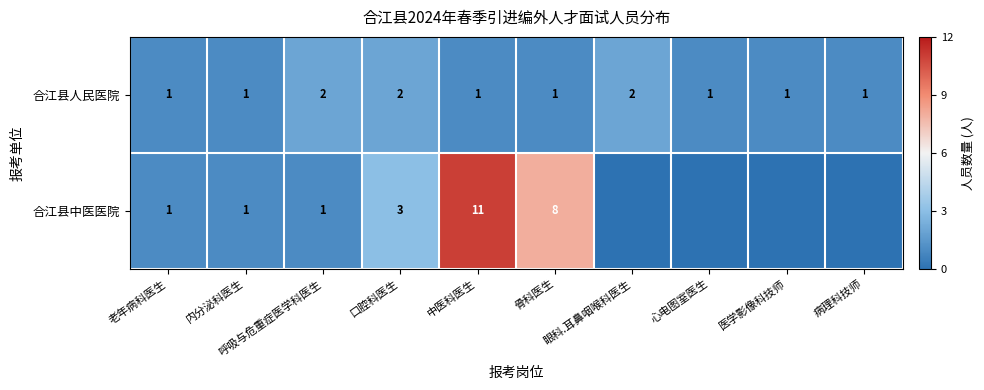

What is the difference between the maximum and minimum values in the 合江县中医医院 series?

11